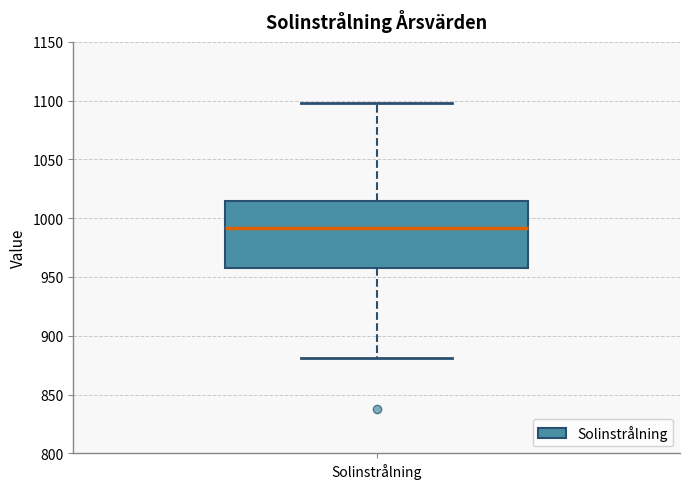

Transcribe this box plot: give where the median line is, the range the box spans, and where the two whiskers end, as read against the y-axis. The values are not printed on the chart, so give them approximately, as read against the axis.

median 990, box 955 to 1015, whiskers 880 to 1100